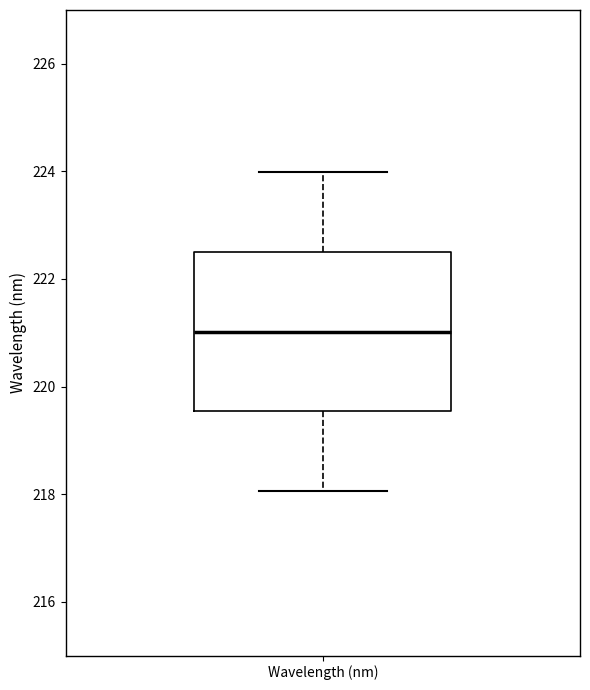

Transcribe this box plot: give where the median line is, the range the box spans, and where the two whiskers end, as read against the y-axis. The values are not printed on the chart, so give them approximately, as read against the axis.

median 221.0, box 219.6 to 222.6, whiskers 218.0 to 224.0